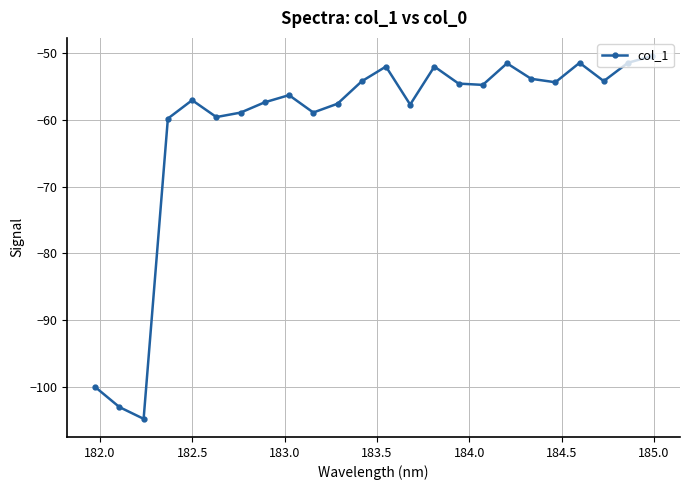

How many distinct data groups are displayed?

1